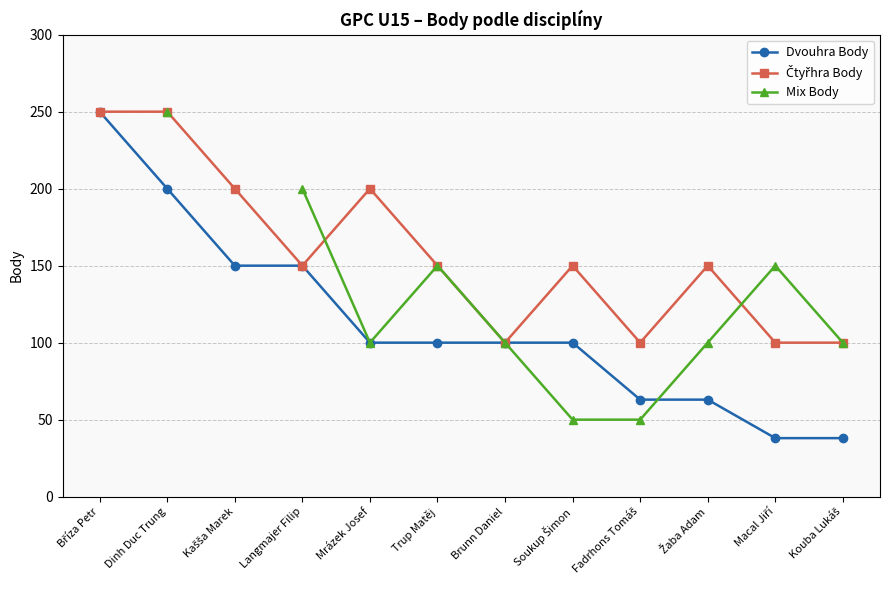

Which series has the largest total across all categories?

Čtyřhra Body